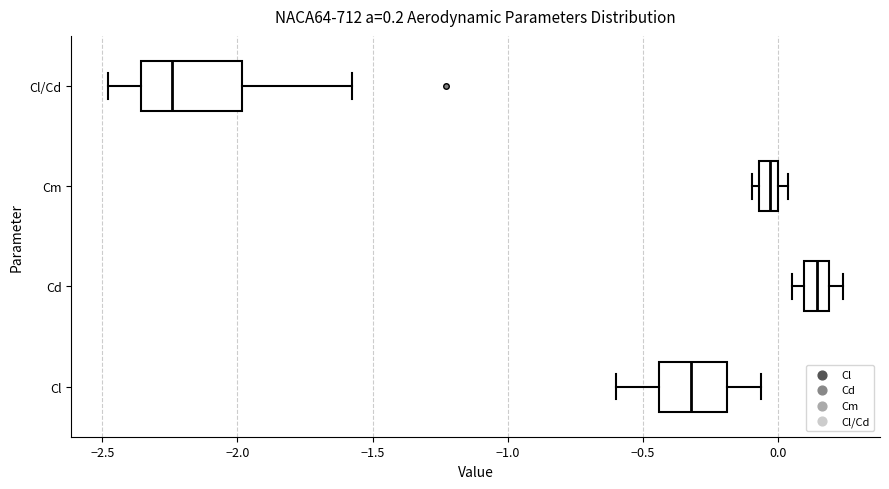

Which box is the widest, from its left edge to its right edge?

Cl/Cd